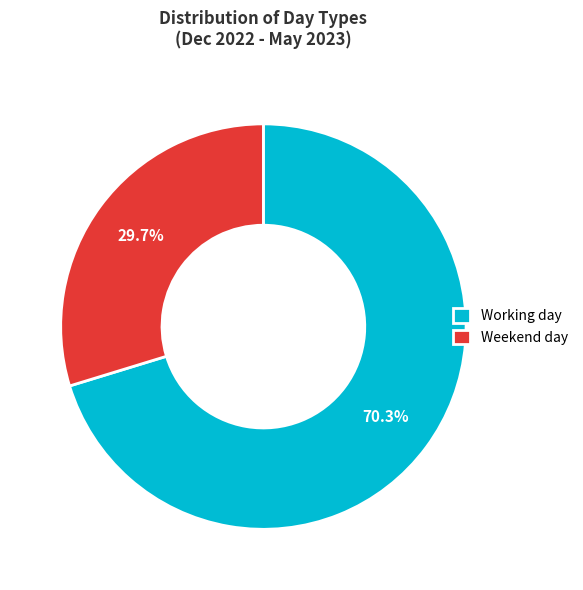

How many segments does this pie chart have?

2